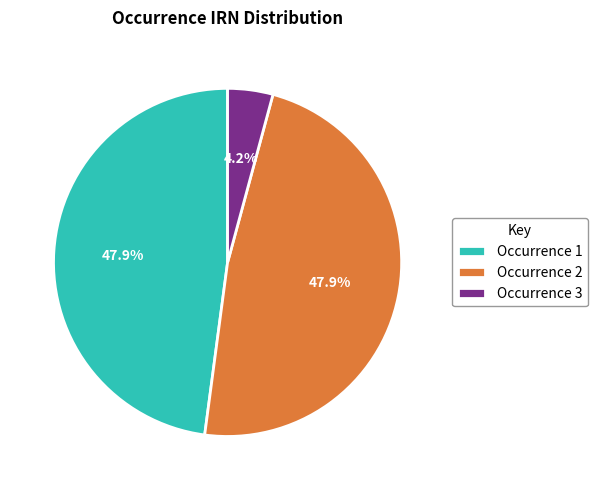

How much of the chart is everything except Occurrence 3?

95.8%